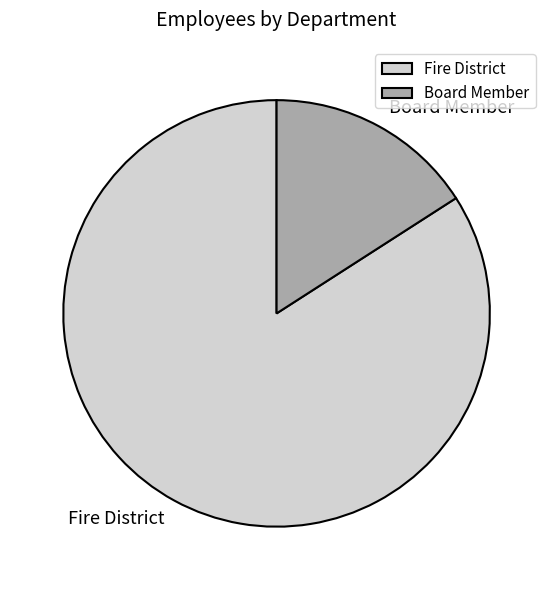

How many slices are in this pie chart?

2